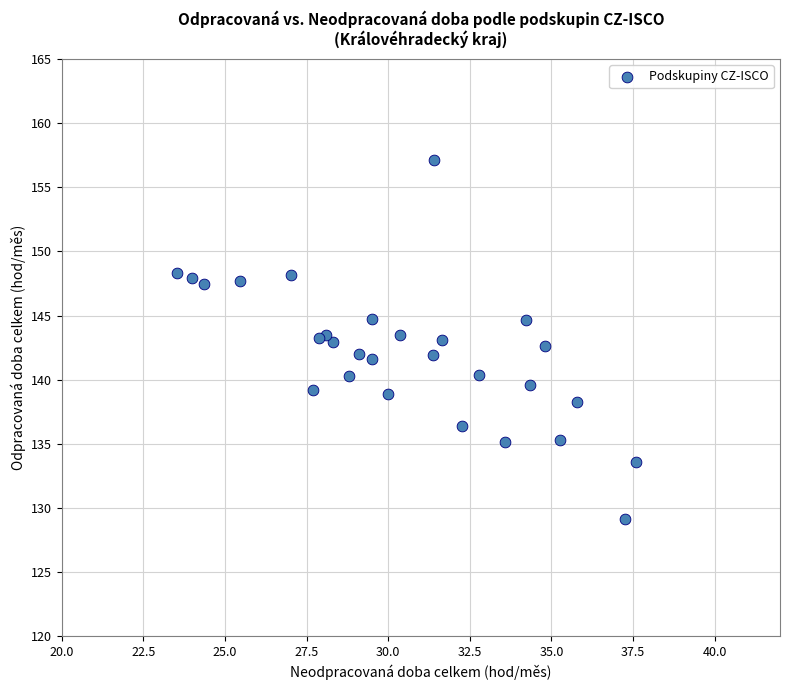

What is the range of Y values (max minus min)?

28.0